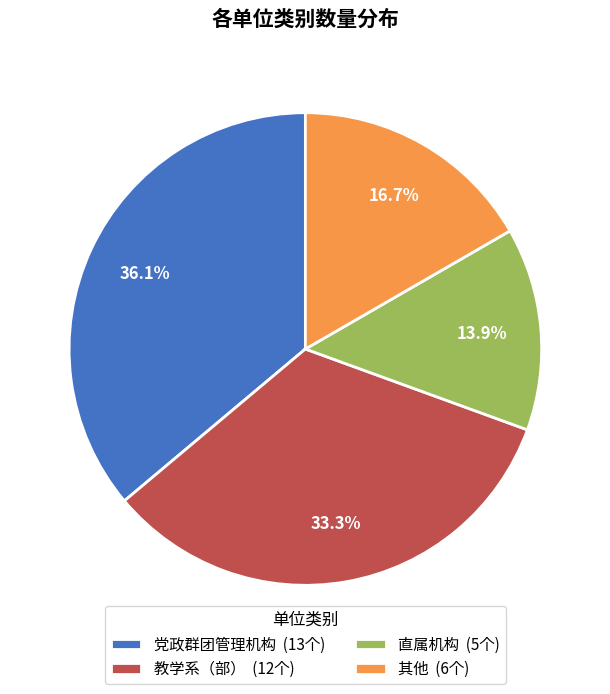

Count the number of slices in the pie.

4